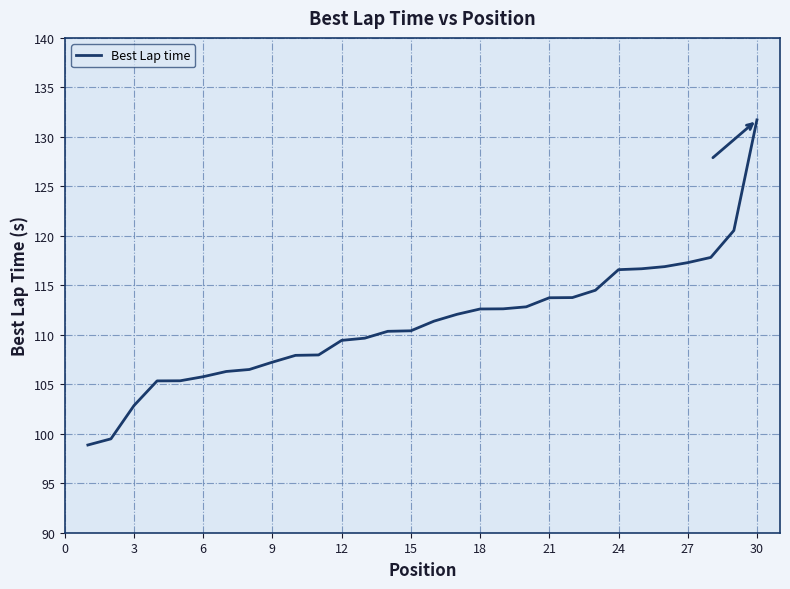

What is the greatest value displayed?

131.7